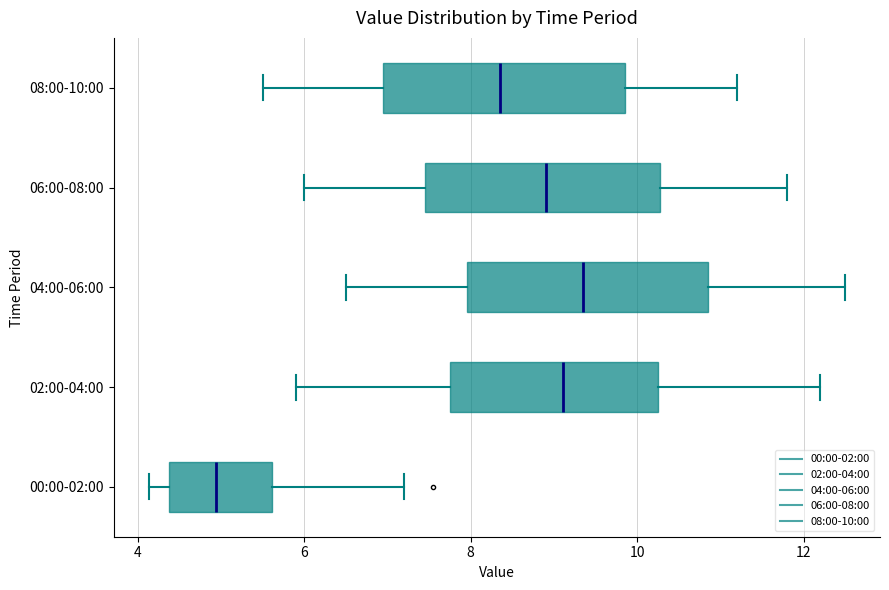

Reading bottom to top, read every box against the x-axis: the position of its median line, the range the box covers, and the ends of its whiskers. The values are not printed on the chart, so give them approximately, as read against the axis.

00:00-02:00: median 5.0, box 4.4 to 5.6, whiskers 4.2 to 7.2
02:00-04:00: median 9.2, box 7.8 to 10.2, whiskers 6.0 to 12.2
04:00-06:00: median 9.4, box 8.0 to 10.8, whiskers 6.6 to 12.6
06:00-08:00: median 9.0, box 7.4 to 10.2, whiskers 6.0 to 11.8
08:00-10:00: median 8.4, box 7.0 to 9.8, whiskers 5.6 to 11.2